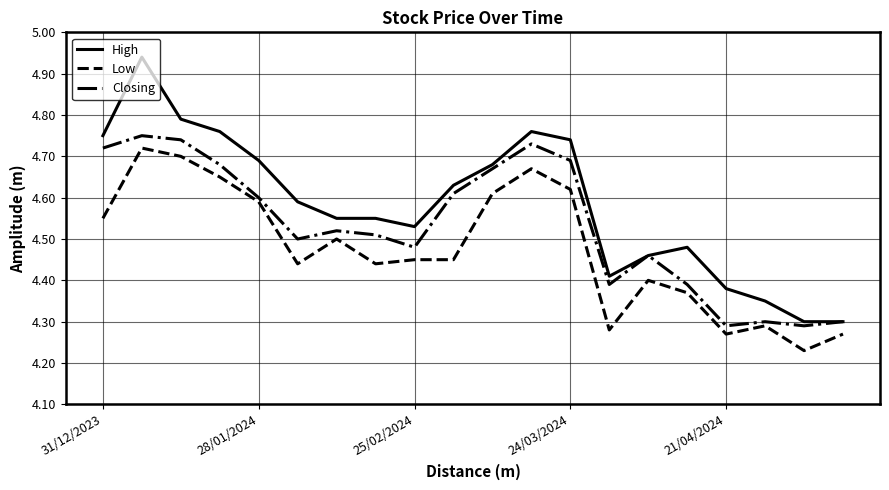

True or false: Closing has more than 1 points higher than both neighbors.

True